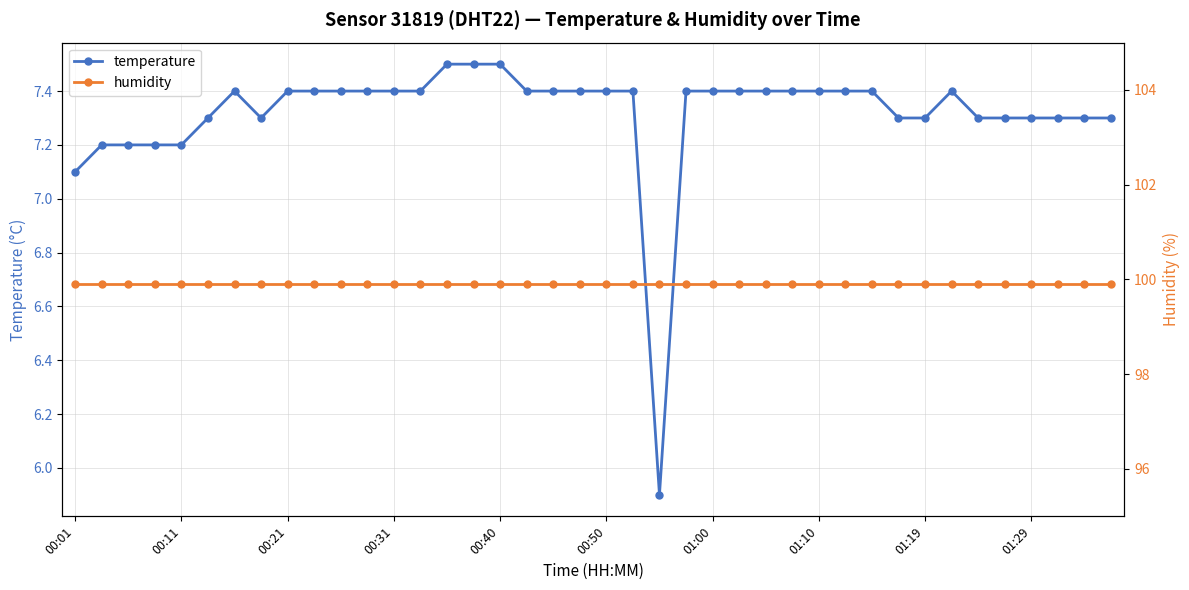

True or false: humidity has more than 2 points higher than both neighbors.

False